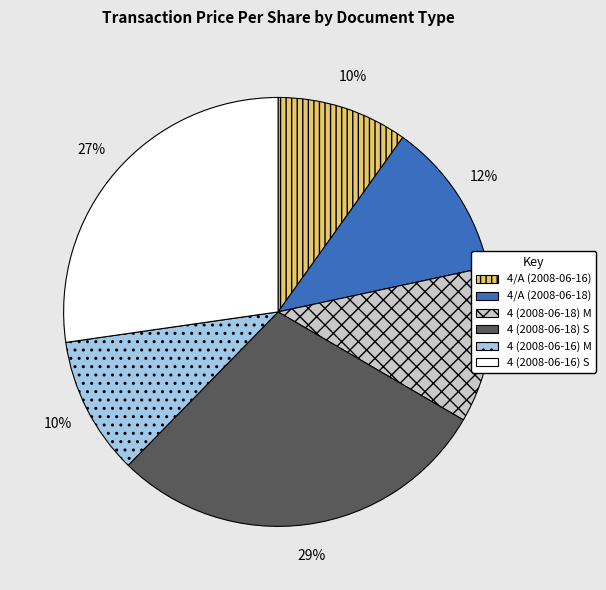

What is the largest slice in the pie chart?

4 (2008-06-18) S